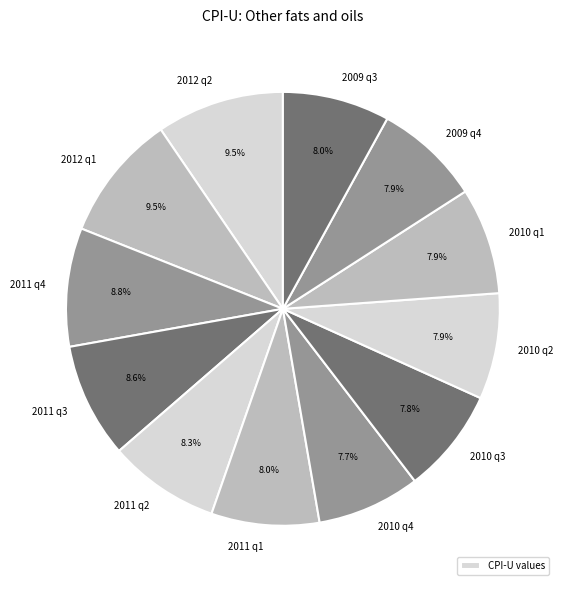

Which slice is the smallest?

2010 q4